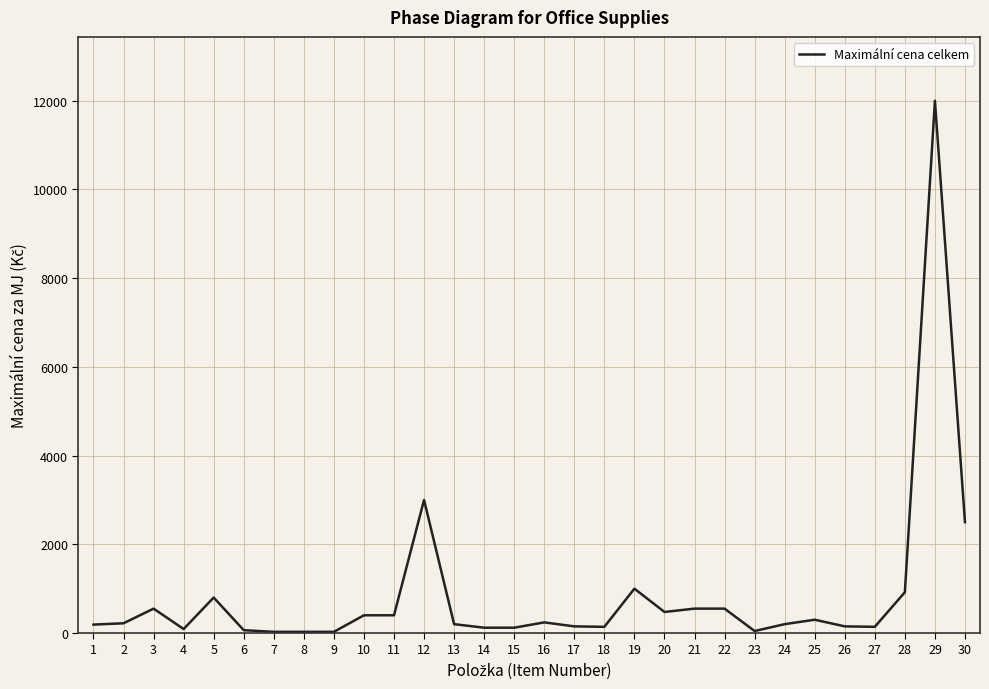

At which category does the chart reach its peak across all series?

29